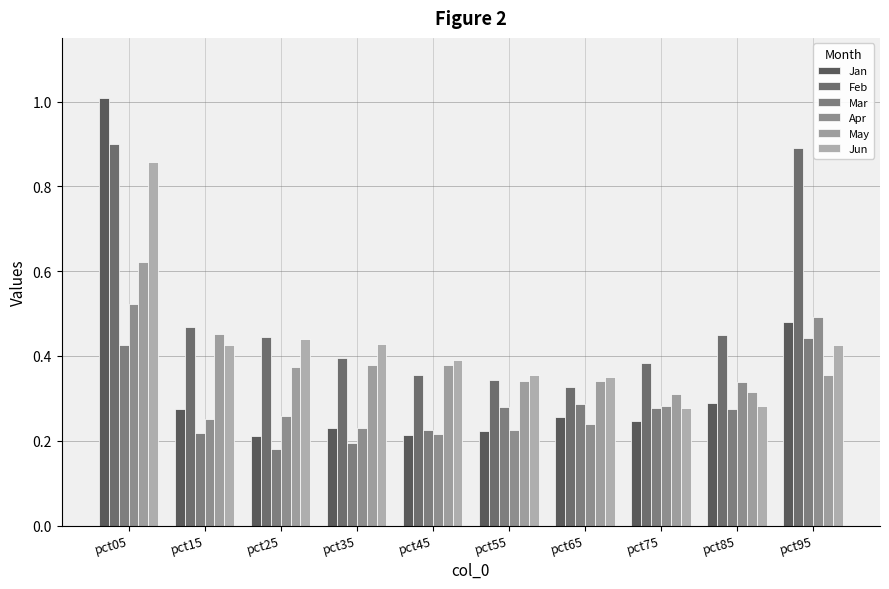

Count the number of categories in the chart.

10